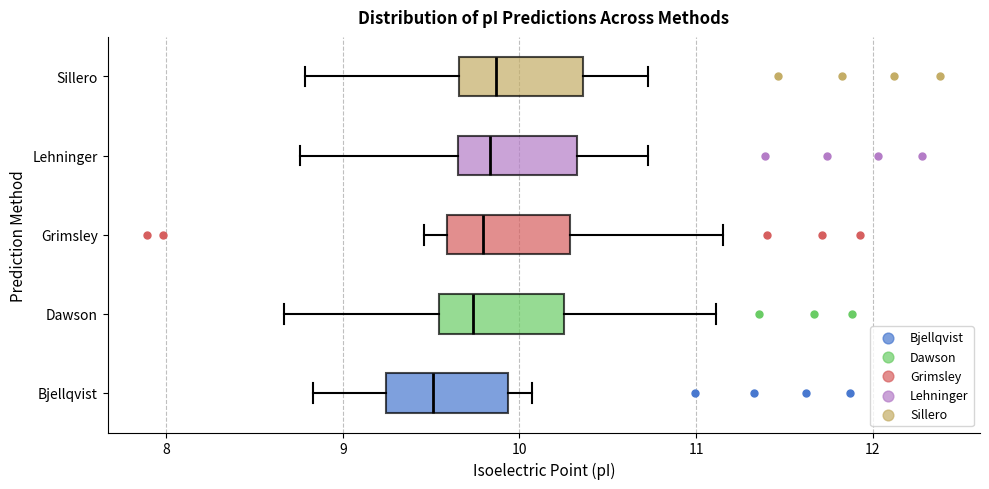

Where does the right whisker of the box for Lehninger end on the x-axis? The values are not printed on the chart, so give them approximately, as read against the axis.

10.7